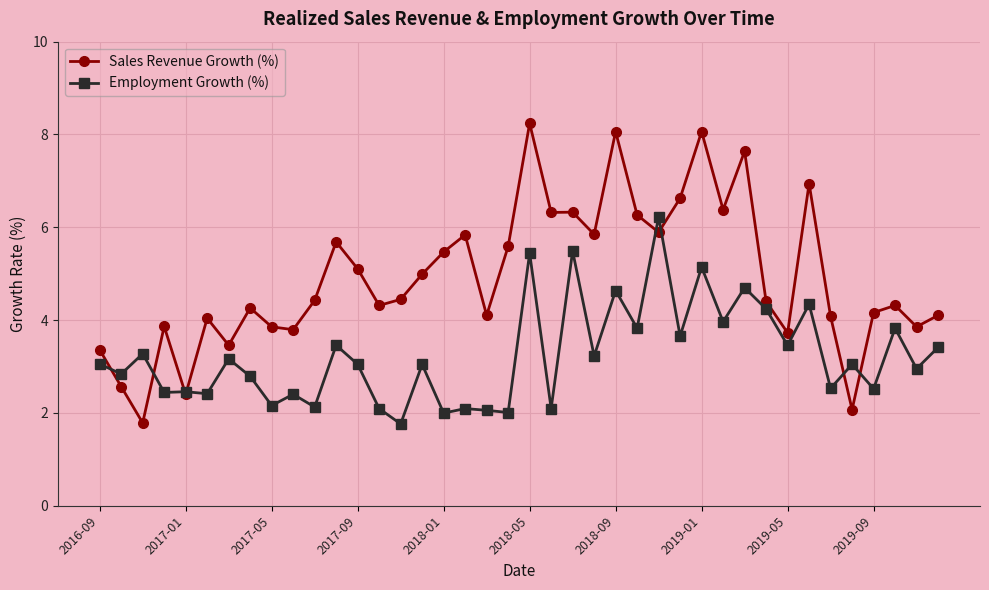

What is the smallest value displayed?

1.8